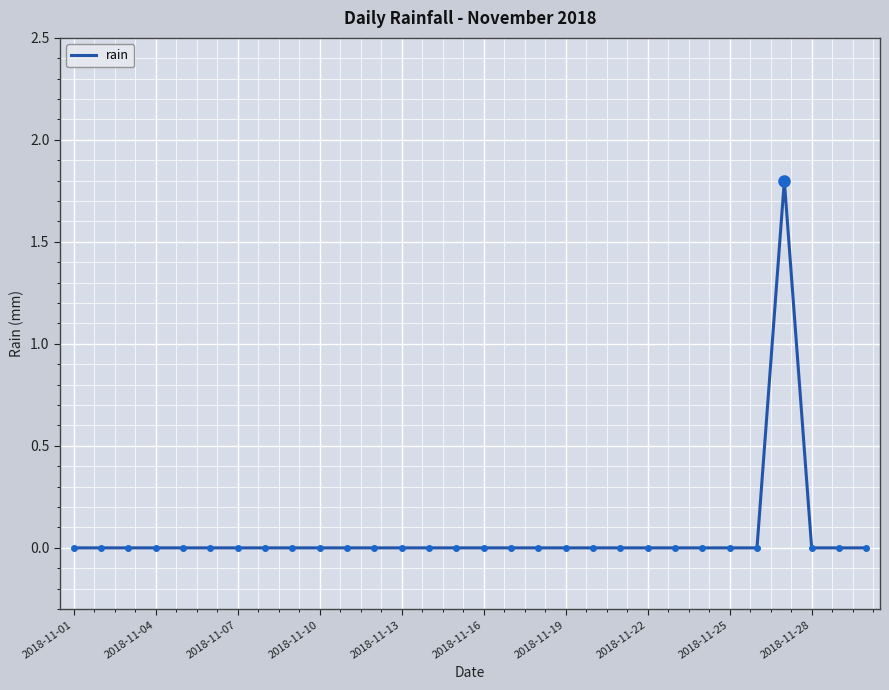

What is the average value?

0.1